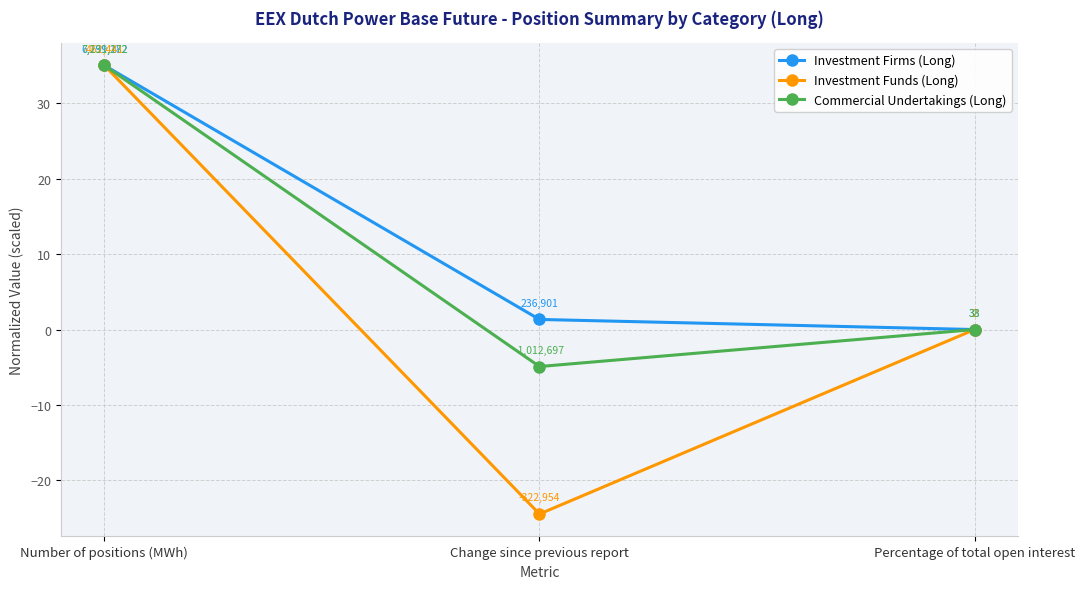

Where does the Investment Funds (Long) series first go above 0?

Number of positions (MWh)